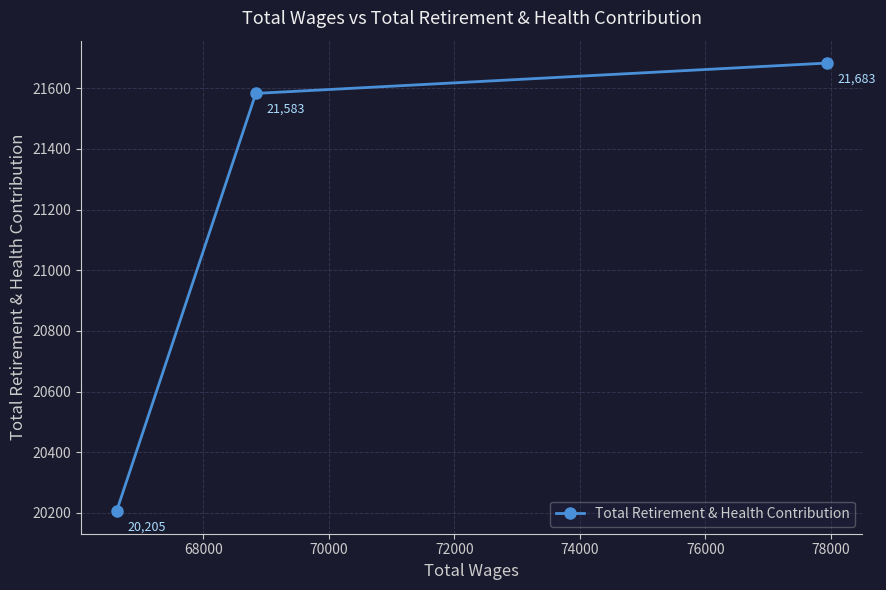

Reading left to right, transcribe all the data shown in this chart.

20205	21583	21683